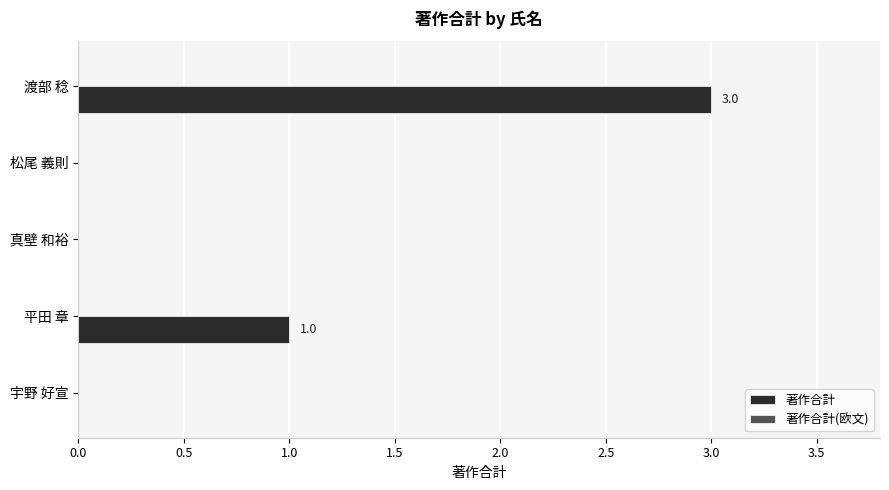

Between 松尾 義則 and 渡部 稔, which is larger?

渡部 稔